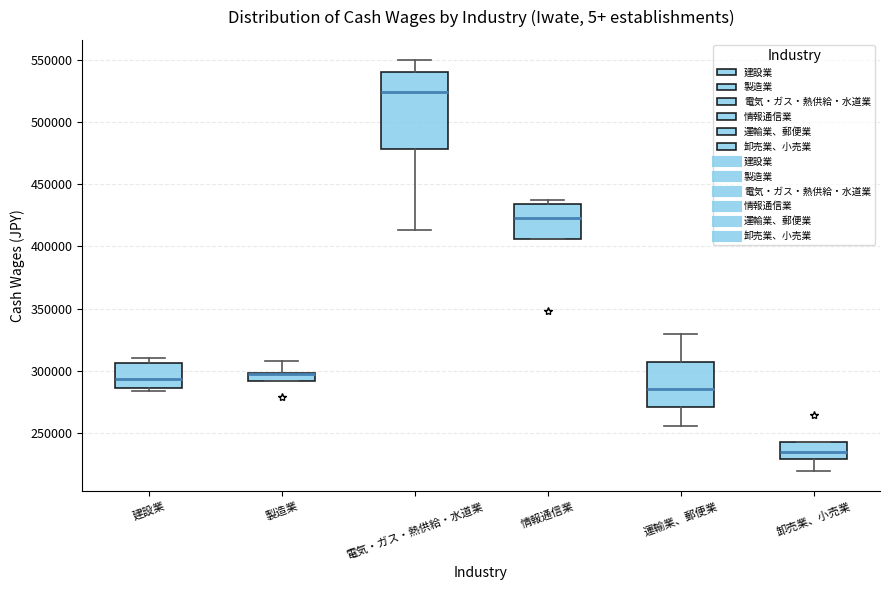

Where is the lower edge of the box for 製造業 on the y-axis? The values are not printed on the chart, so give them approximately, as read against the axis.

290000